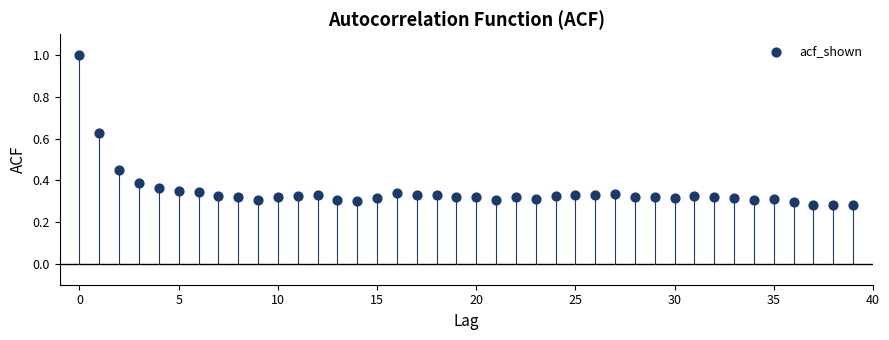

What is the range of Y values (max minus min)?

0.7